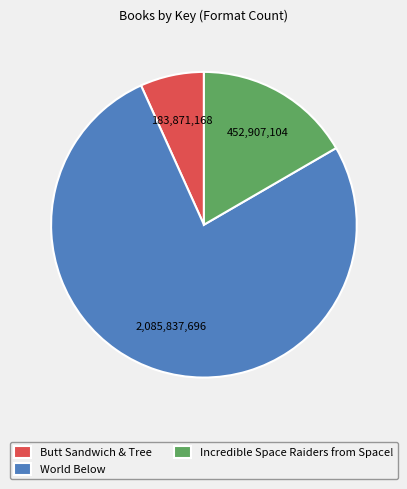

What is the majority slice?

World Below